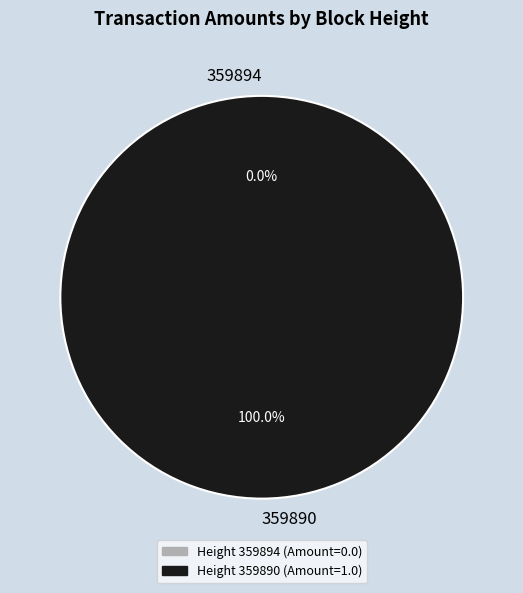

Is it true that 359894 is 11% of the pie?

False